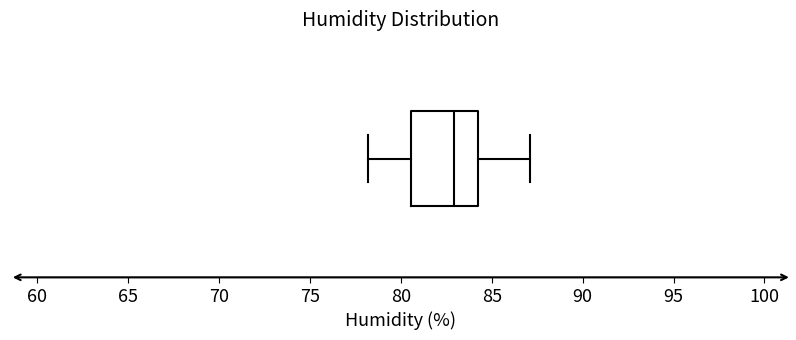

Where is the left edge of the box on the x-axis? The values are not printed on the chart, so give them approximately, as read against the axis.

80.5